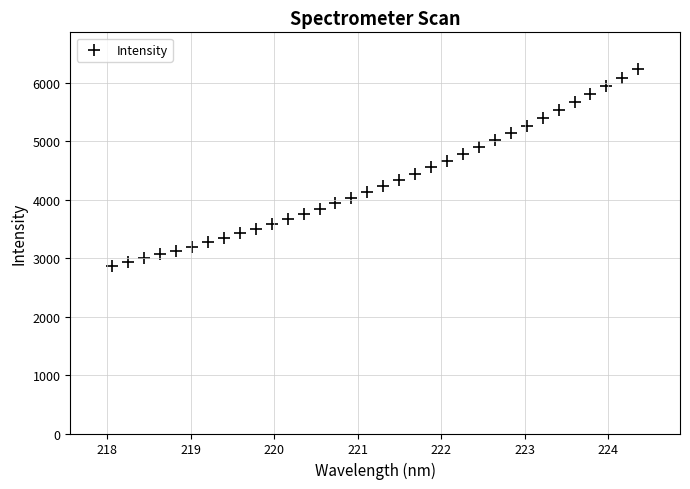

What is the range of Y values (max minus min)?

3367.8